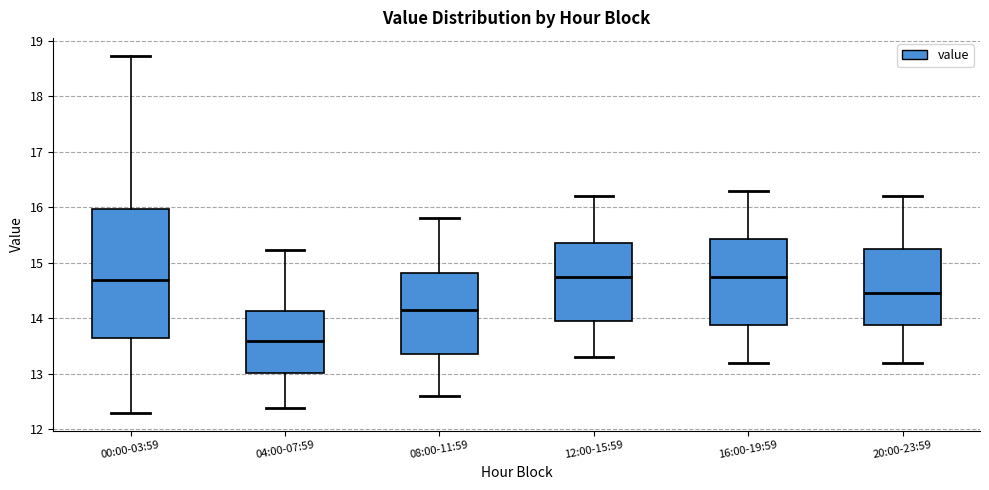

Which box's median line is the lowest?

04:00-07:59